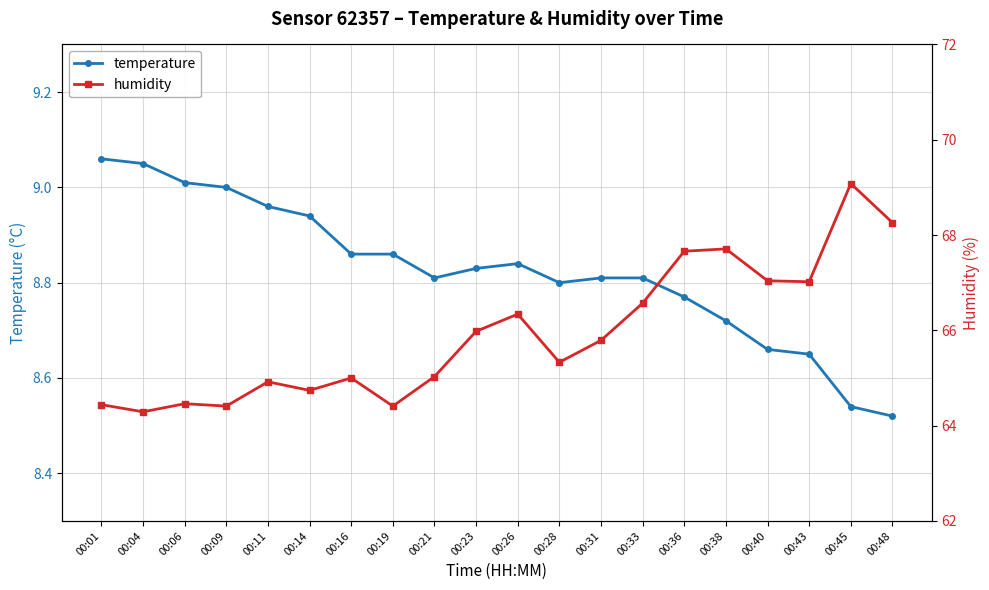

At which category is the sum across all series the highest?

00:45